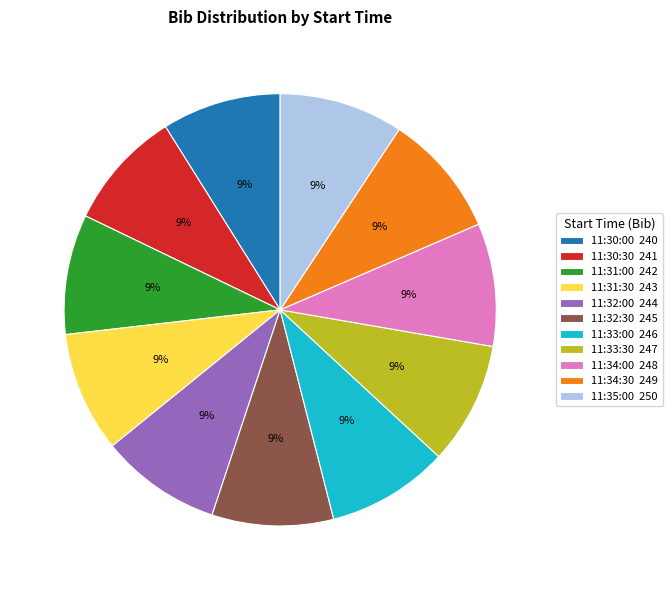

True or false: 11:30:00 accounts for 9% of the total.

True